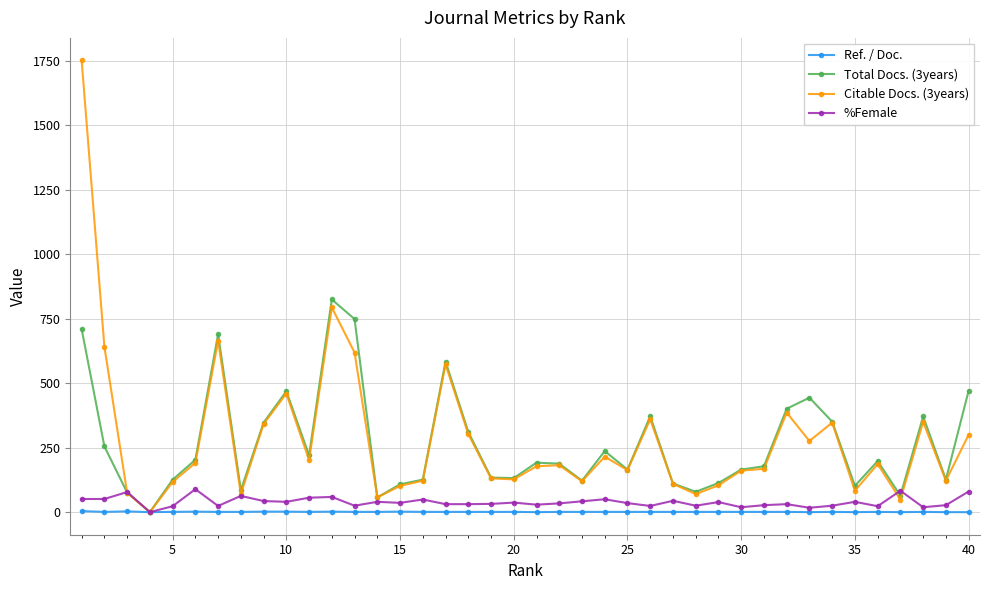

List the series in order of their peak value, lowest first.

Ref. / Doc., %Female, Total Docs. (3years), Citable Docs. (3years)